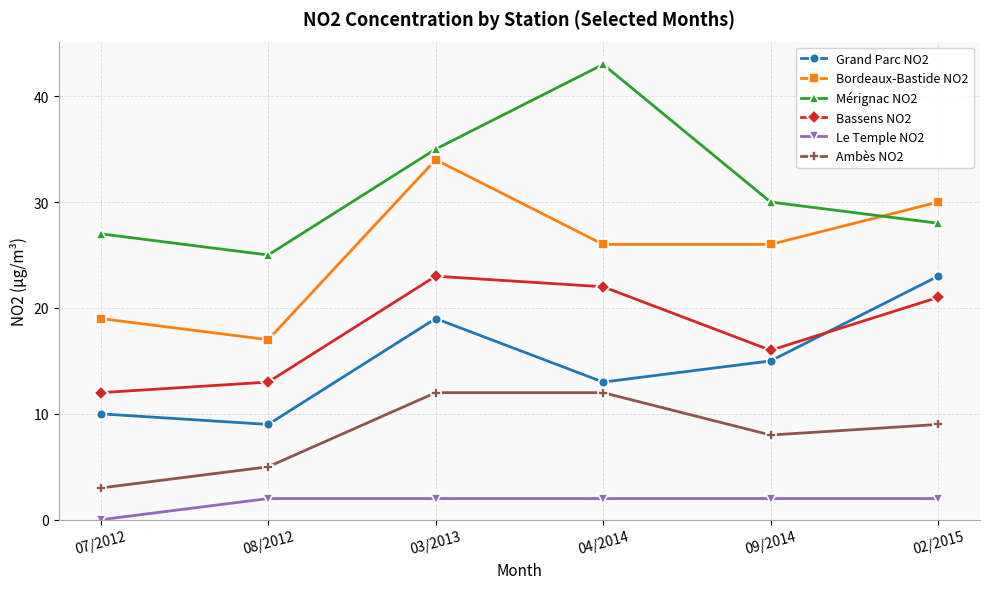

What value does the Le Temple NO2 series have at 09/2014?

2